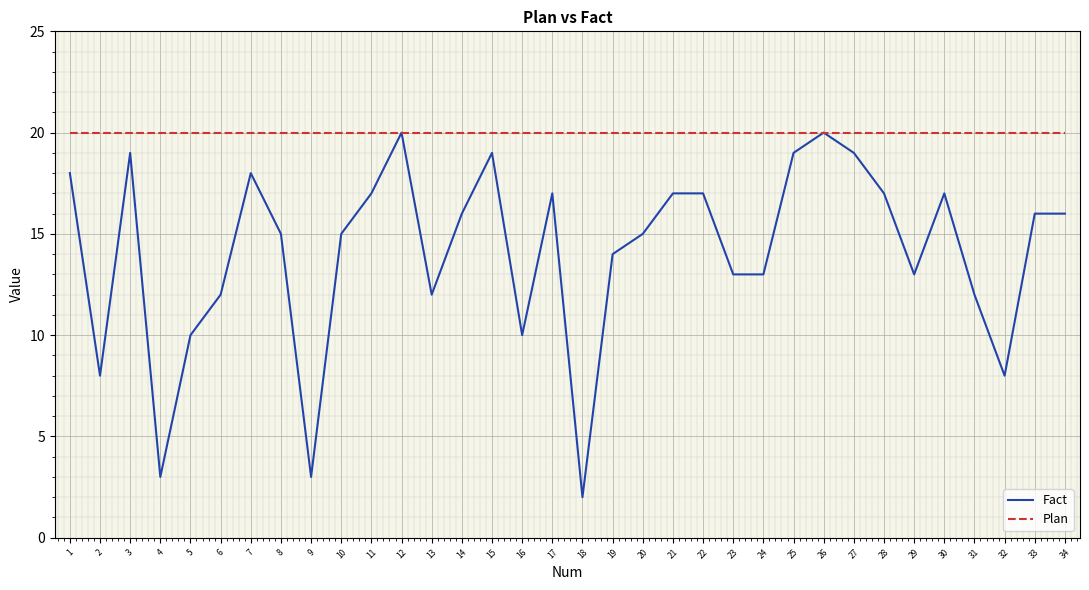

How many lines are shown in the chart?

2